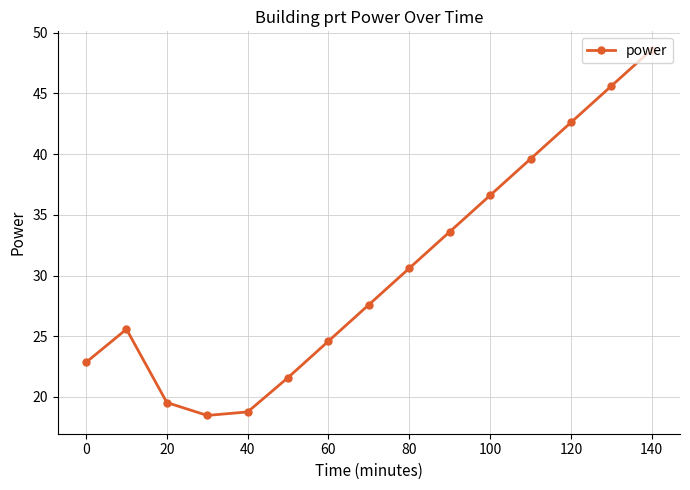

Reading right to left, transcribe all the data shown in this chart.

48.6	45.6	42.6	39.6	36.6	33.6	30.6	27.6	24.6	21.6	18.8	18.5	19.5	25.6	22.9